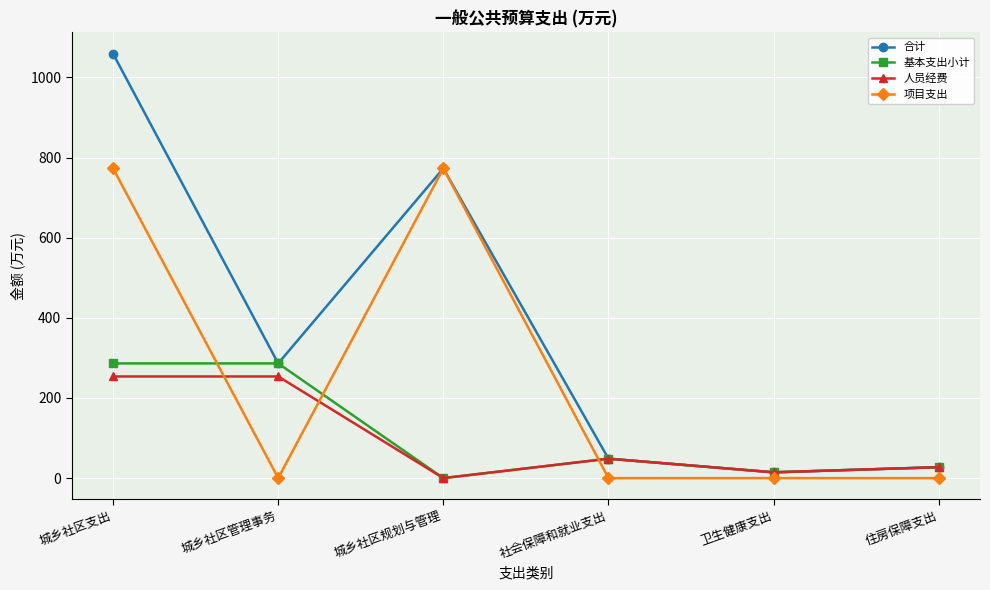

How many values in 基本支出小计 are above zero?

5